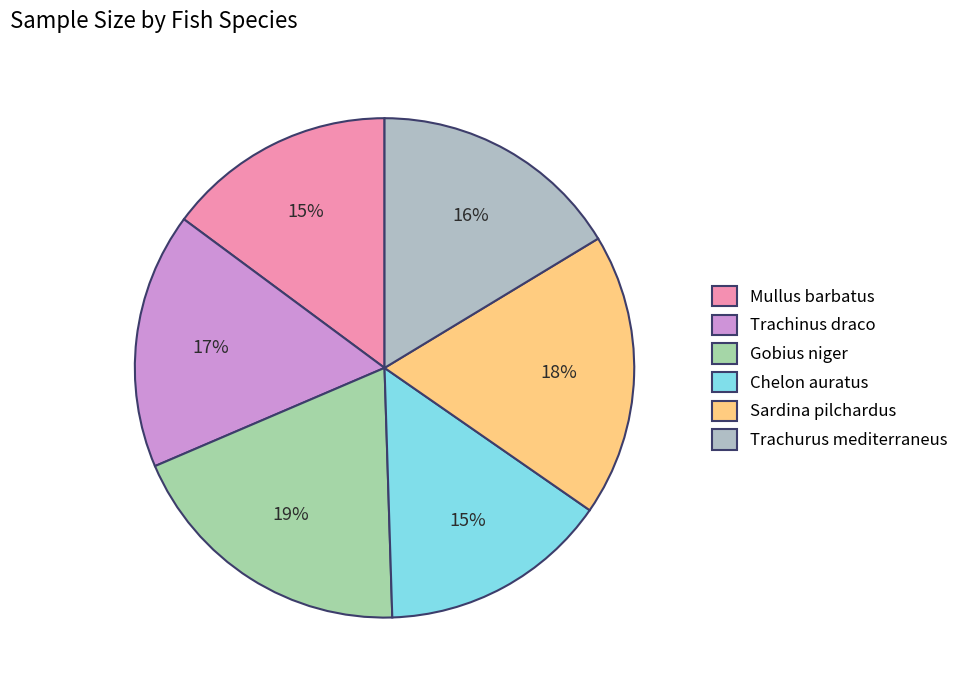

How many slices are in this pie chart?

6